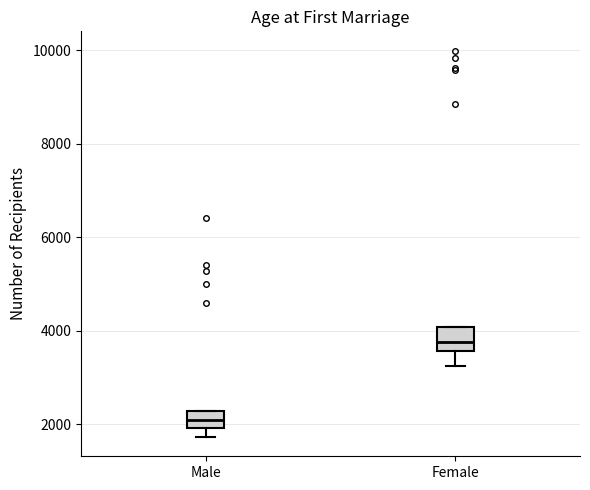

Where is the upper edge of the box for Male on the y-axis? The values are not printed on the chart, so give them approximately, as read against the axis.

2200